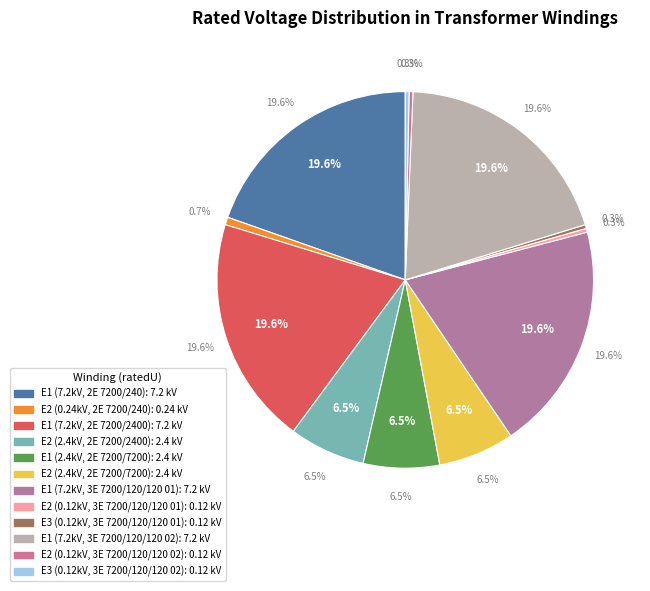

To the nearest percent, what is the combined percentage of 3E 7200/120/120 02 E2 and 2E 7200/7200 01 E2?

7%